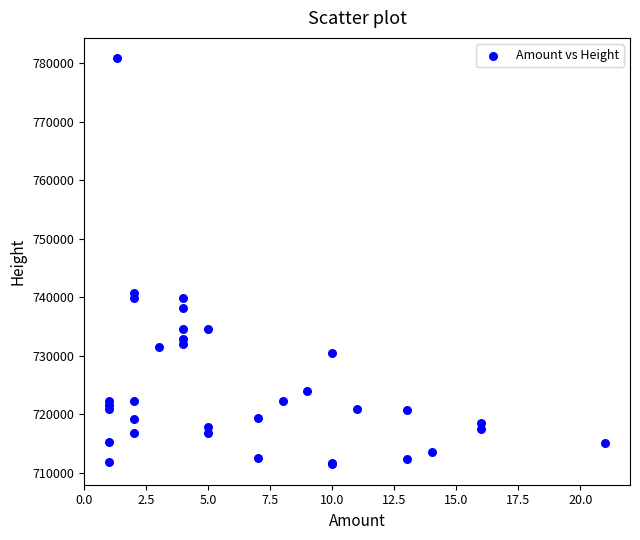

What Y value in the scatter plot is closest to 746154?

740703